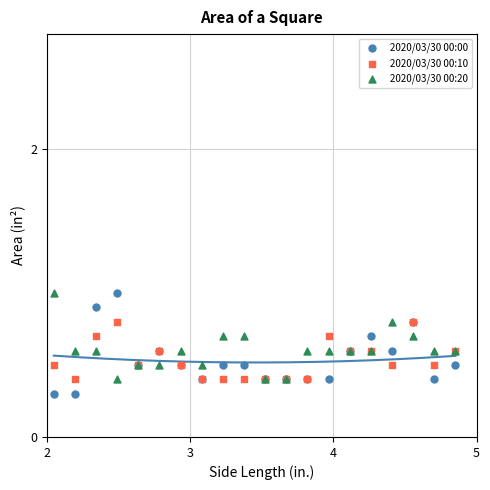

What is the X range (max minus min) for the scatter plot?

2.8